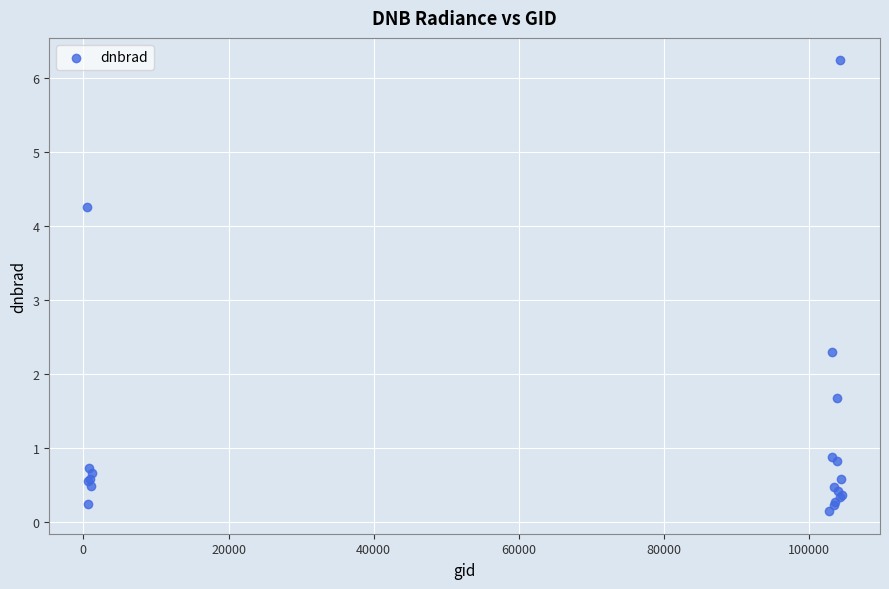

What Y value in the scatter plot is closest to 3?

2.3